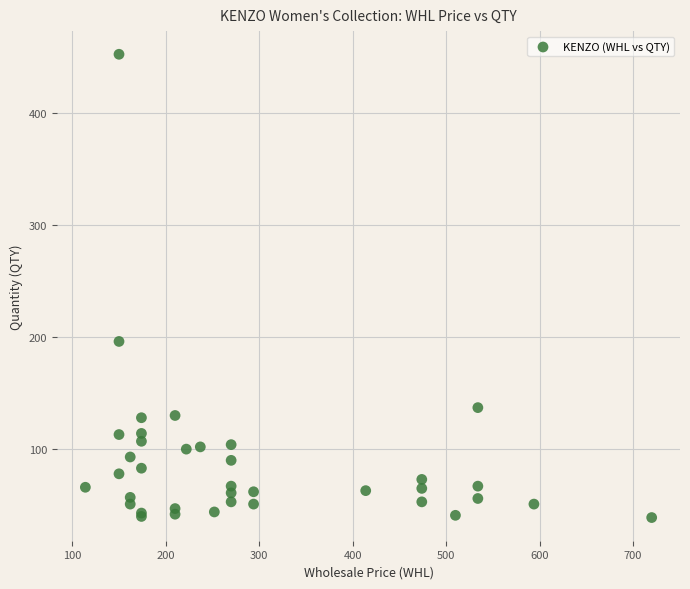

What Y value in the scatter plot is closest to 245?

196